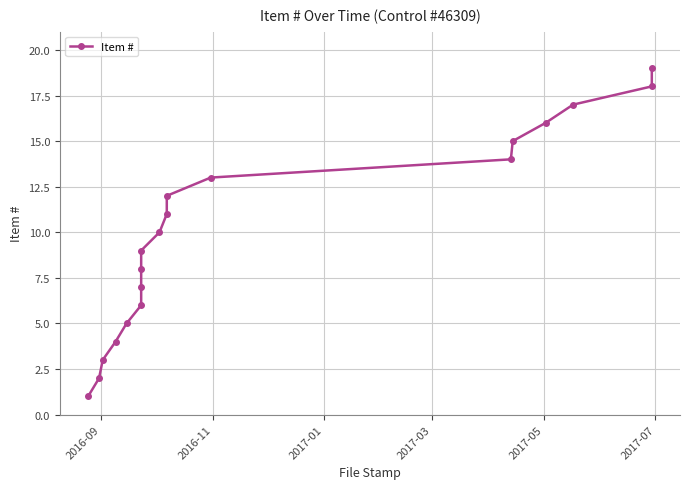

Reading right to left, extract all data points from this chart.

19	18	17	16	15	14	13	12	11	10	9	8	7	6	5	4	3	2	1